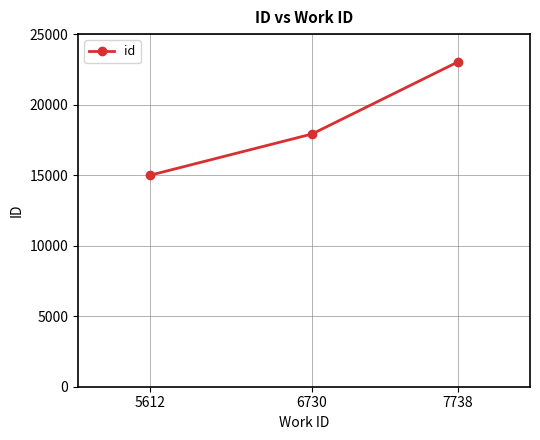

Count the number of categories in the chart.

3